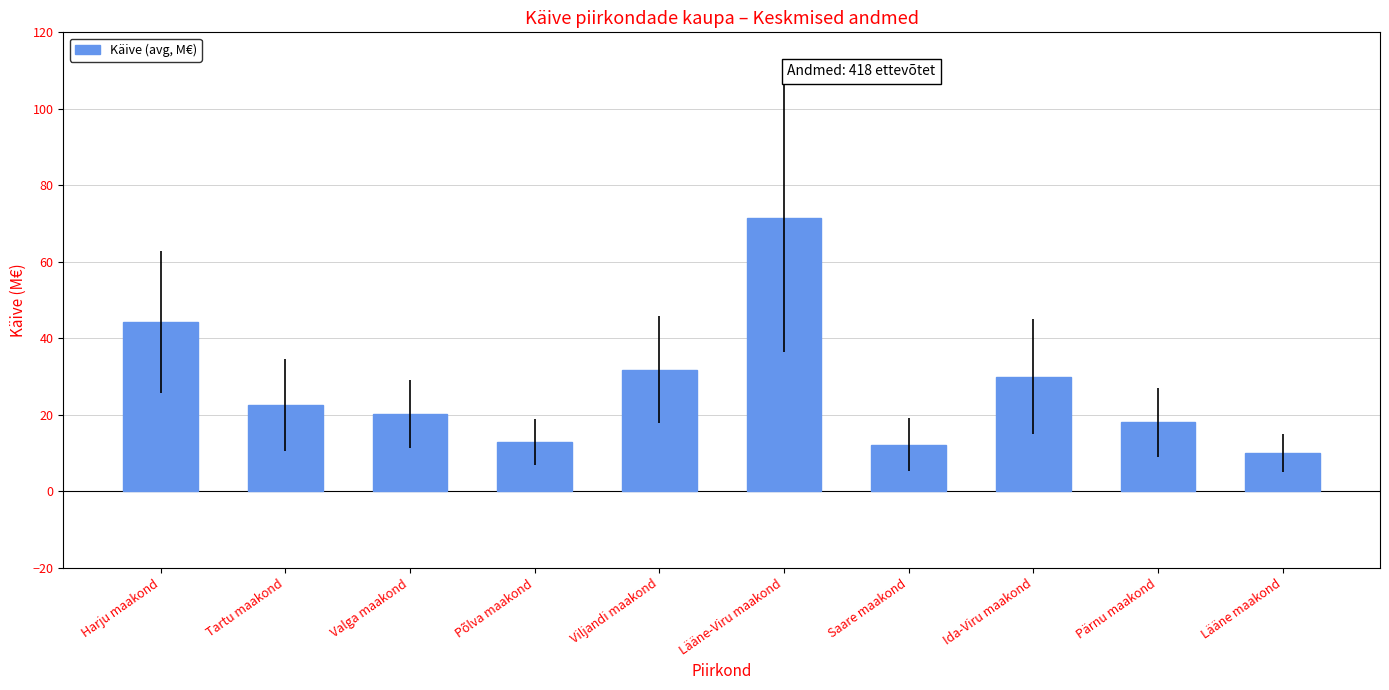

What position from the left is Põlva maakond?

4